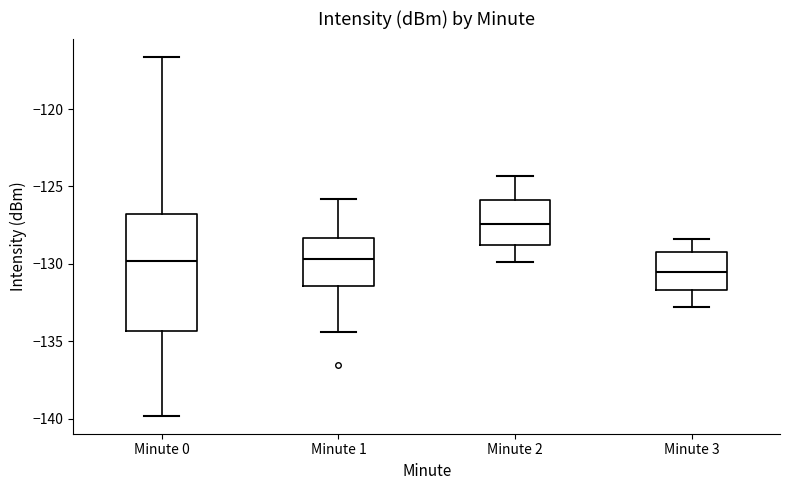

Which box has the lowest median line?

Minute 3